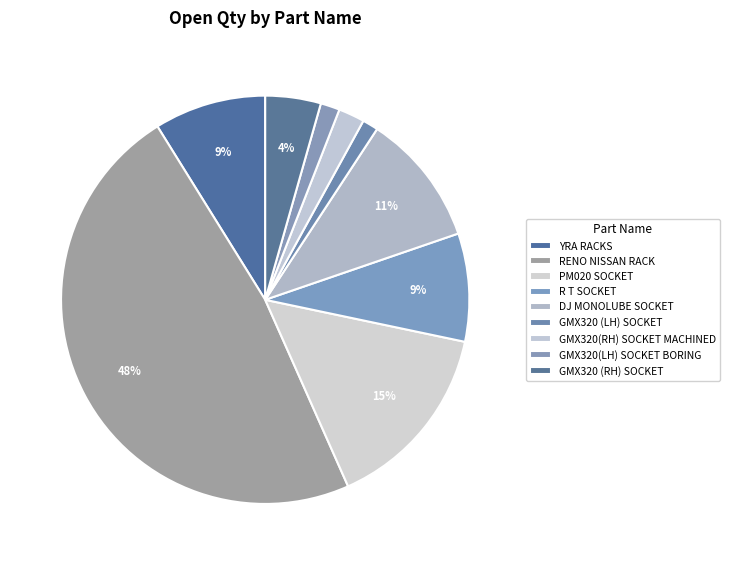

Count the number of slices in the pie.

9